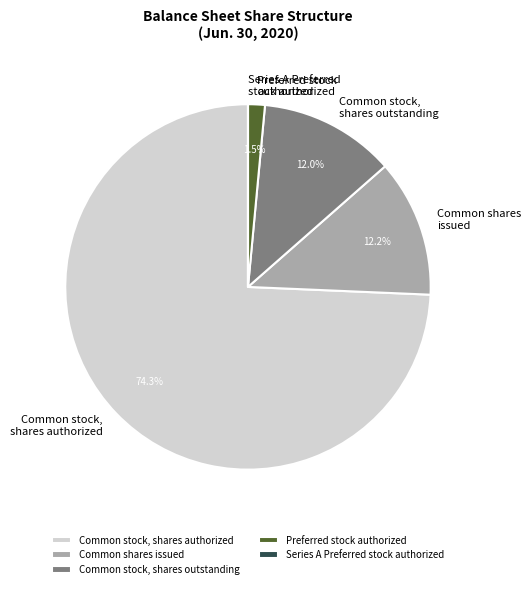

Combined, do Common shares issued and Common stock, shares authorized account for over 50%?

Yes